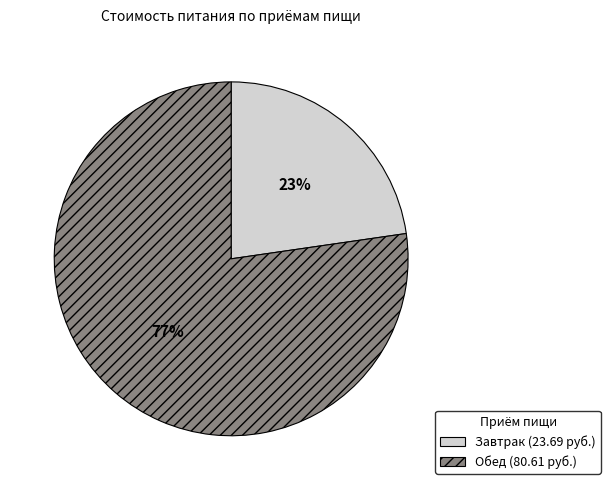

Which category has the smallest portion of the pie?

Завтрак